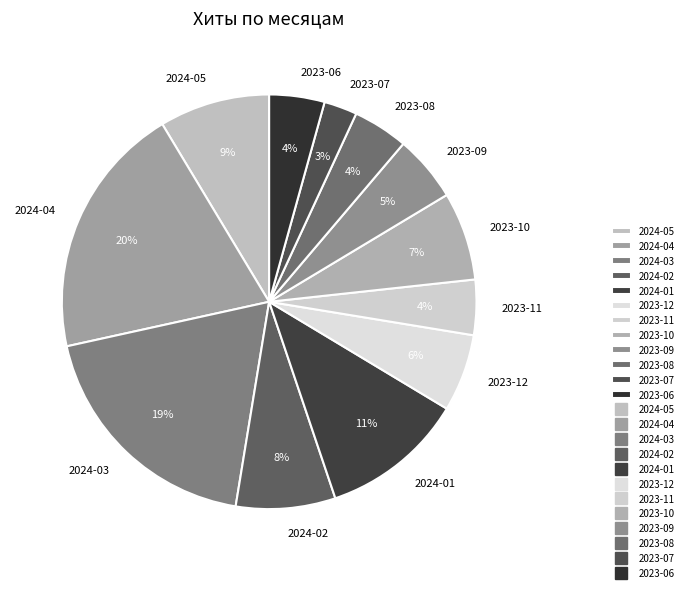

How many segments does this pie chart have?

12